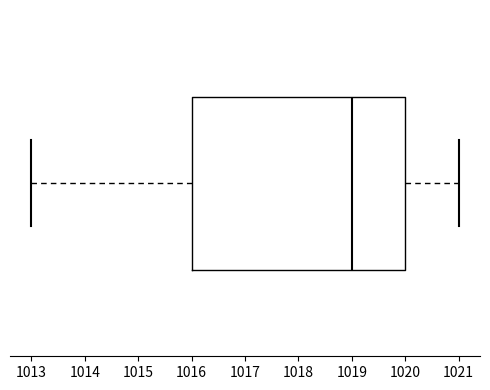

Transcribe this box plot: give where the median line is, the range the box spans, and where the two whiskers end, as read against the x-axis. The values are not printed on the chart, so give them approximately, as read against the axis.

median 1019, box 1016 to 1020, whiskers 1013 to 1021